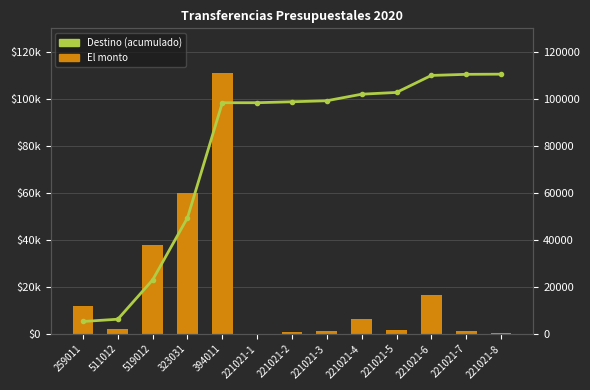

What is the smallest value displayed?

16.7